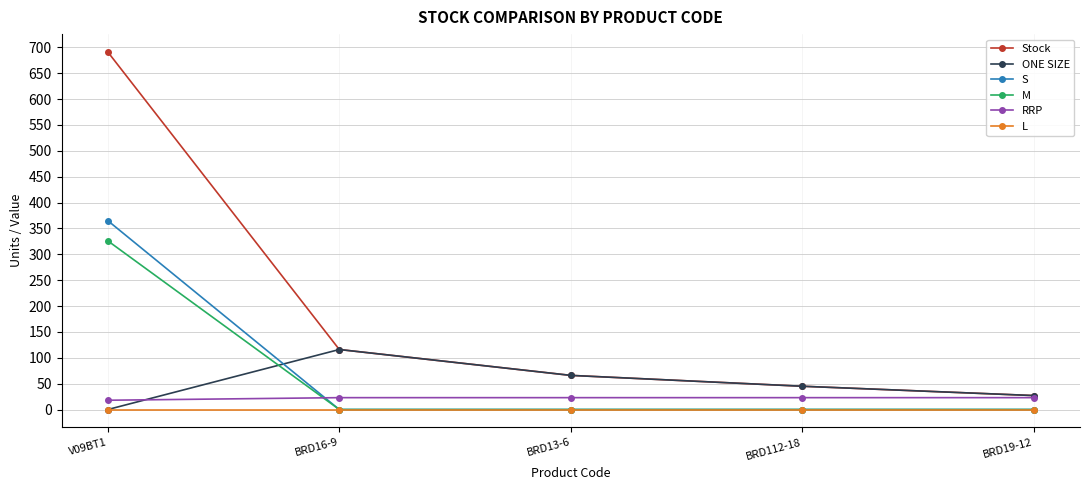

True or false: M has a value of 0.0 at BRD19-12.

True